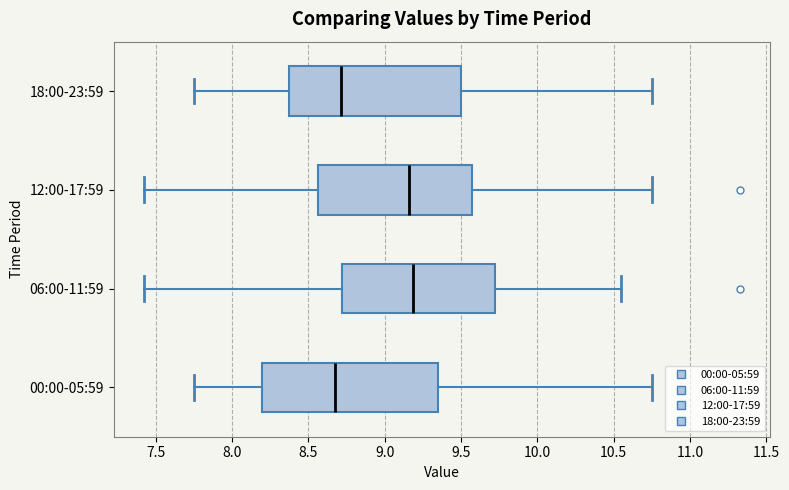

Reading bottom to top, read every box against the x-axis: the position of its median line, the range the box covers, and the ends of its whiskers. The values are not printed on the chart, so give them approximately, as read against the axis.

00:00-05:59: median 8.70, box 8.20 to 9.35, whiskers 7.75 to 10.75
06:00-11:59: median 9.20, box 8.70 to 9.70, whiskers 7.40 to 10.55
12:00-17:59: median 9.15, box 8.55 to 9.60, whiskers 7.40 to 10.75
18:00-23:59: median 8.70, box 8.35 to 9.50, whiskers 7.75 to 10.75